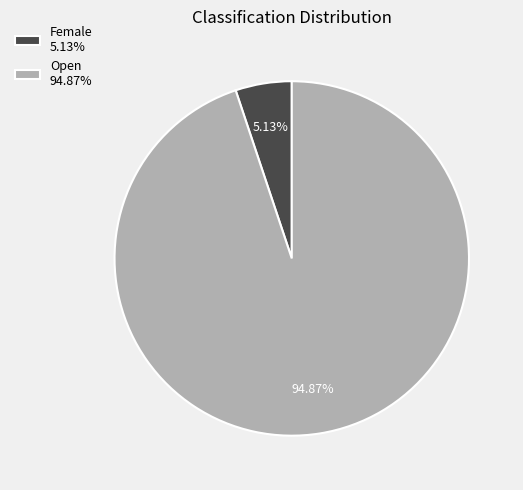

How many segments does this pie chart have?

2